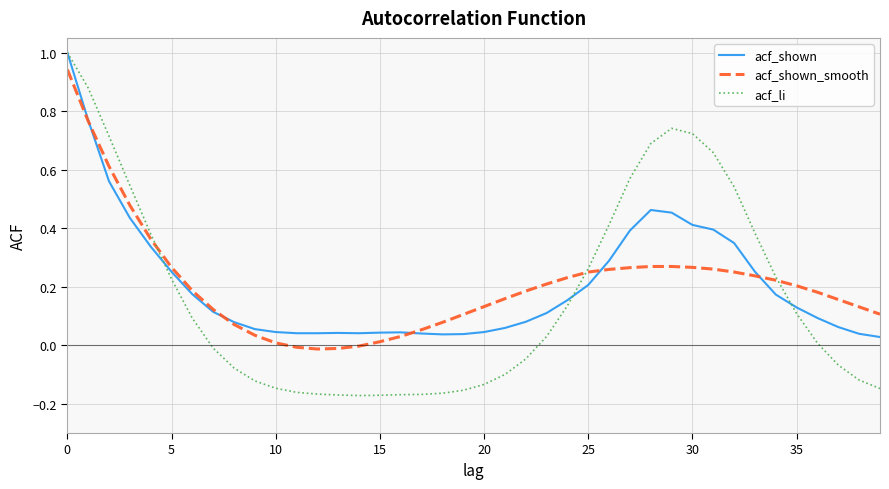

What is the maximum value for acf_shown?

1.0